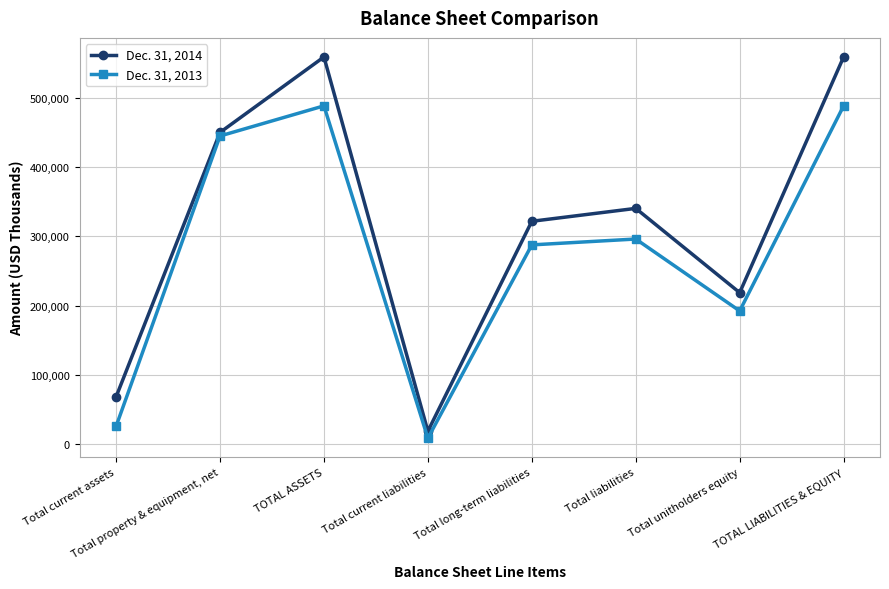

What is the average value of the Dec. 31, 2014 series?

316912